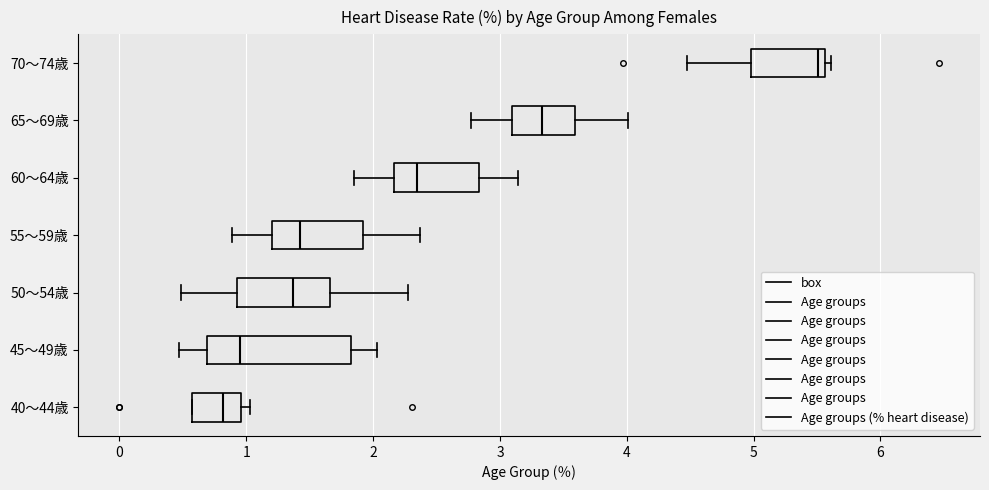

Where does the median line of the box for 70～74歳 sit on the x-axis? The values are not printed on the chart, so give them approximately, as read against the axis.

5.5